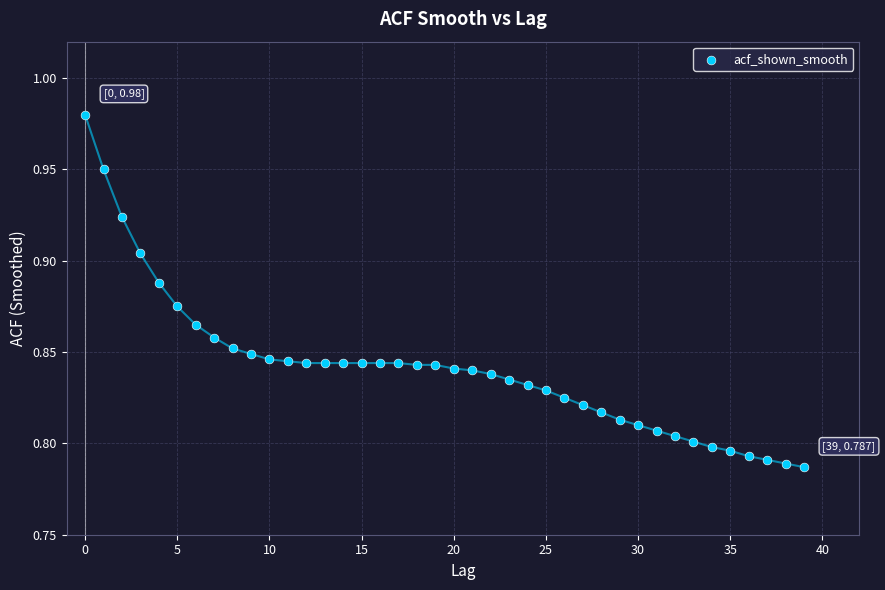

Count the number of points in this scatter plot.

40